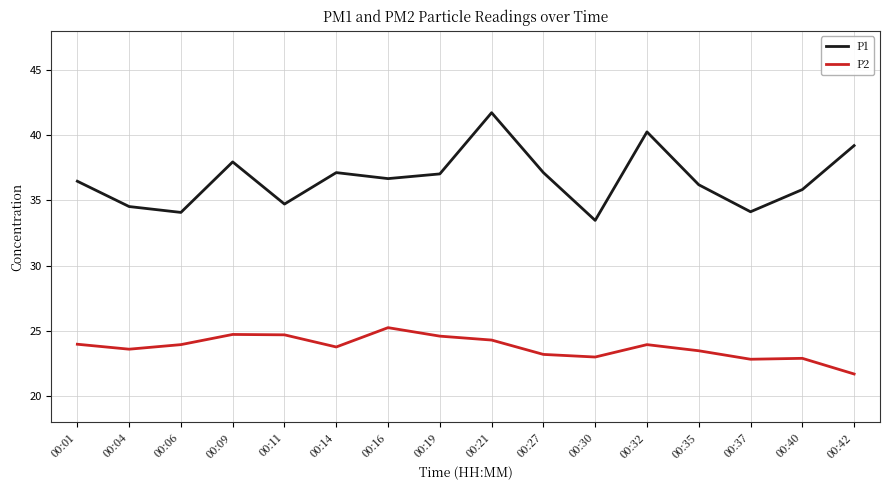

True or false: P1 and P2 intersect in this chart.

False